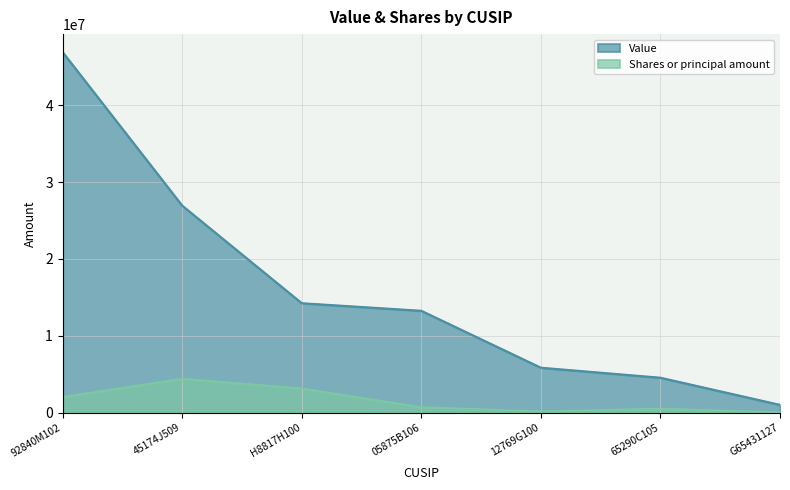

Between 05875B106 and 45174J509, which is larger?

45174J509